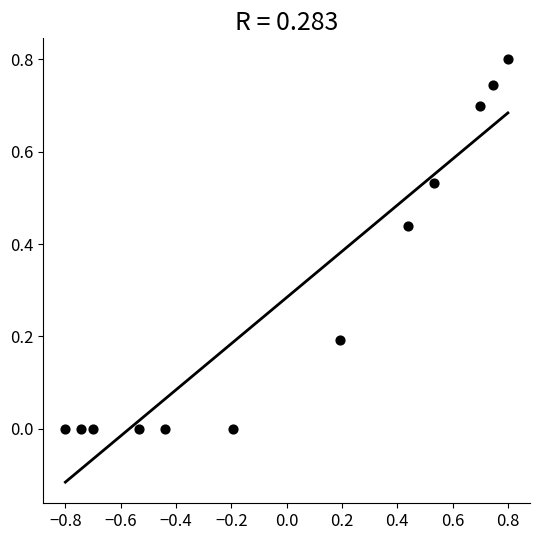

What is the average Y value?

0.3